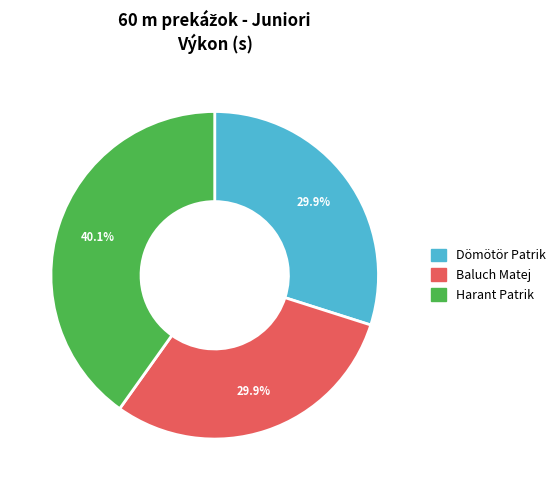

Which slice is the largest?

Harant Patrik